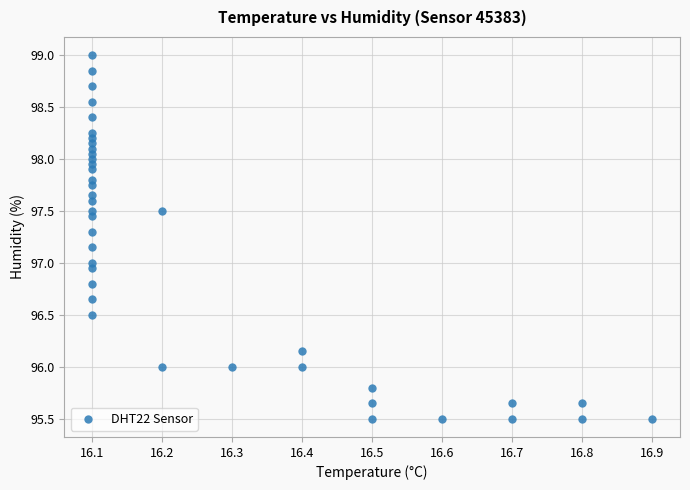

What is the range of Y values (max minus min)?

3.5